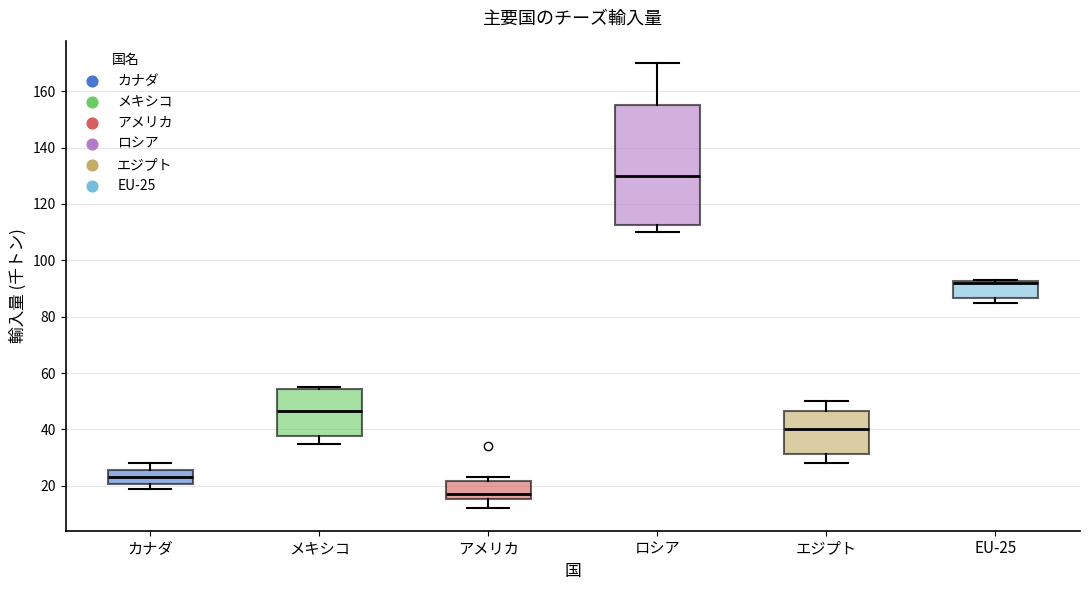

Which box is the tallest, from its lower edge to its upper edge?

ロシア